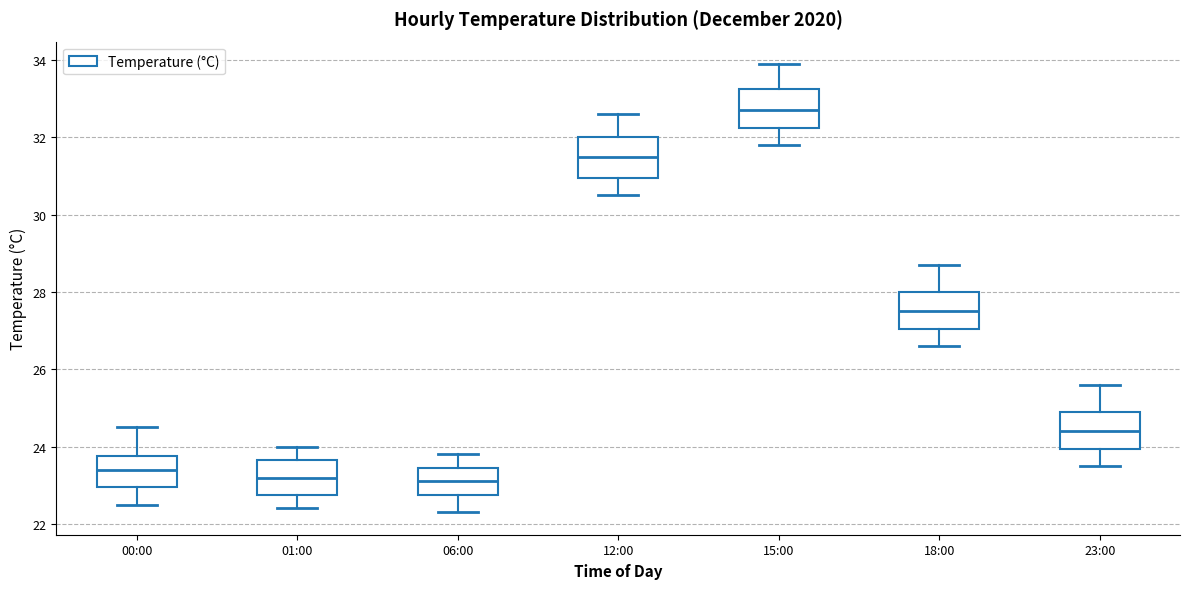

Where is the lower edge of the box for 12:00 on the y-axis? The values are not printed on the chart, so give them approximately, as read against the axis.

31.0